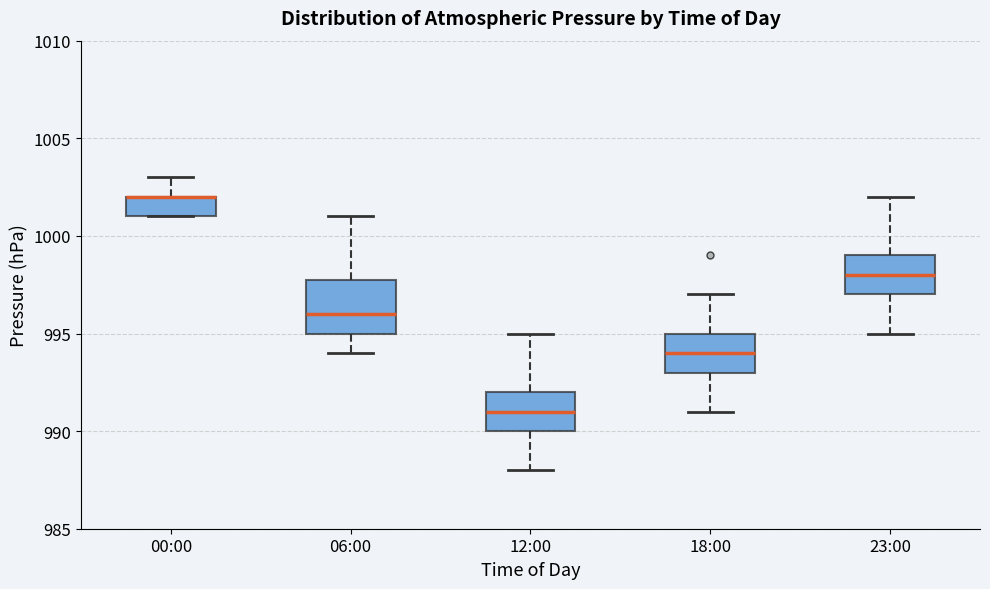

Where is the lower edge of the box for 00:00 on the y-axis? The values are not printed on the chart, so give them approximately, as read against the axis.

1001